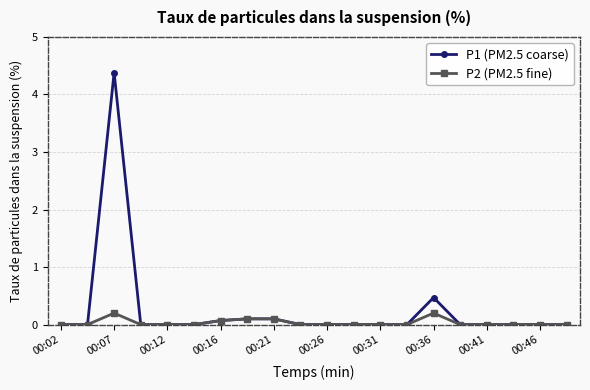

Count the number of categories in the chart.

20